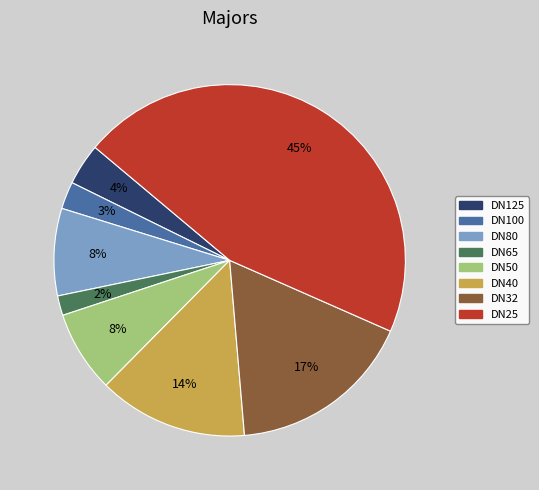

To the nearest percent, what portion does DN100 represent?

3%